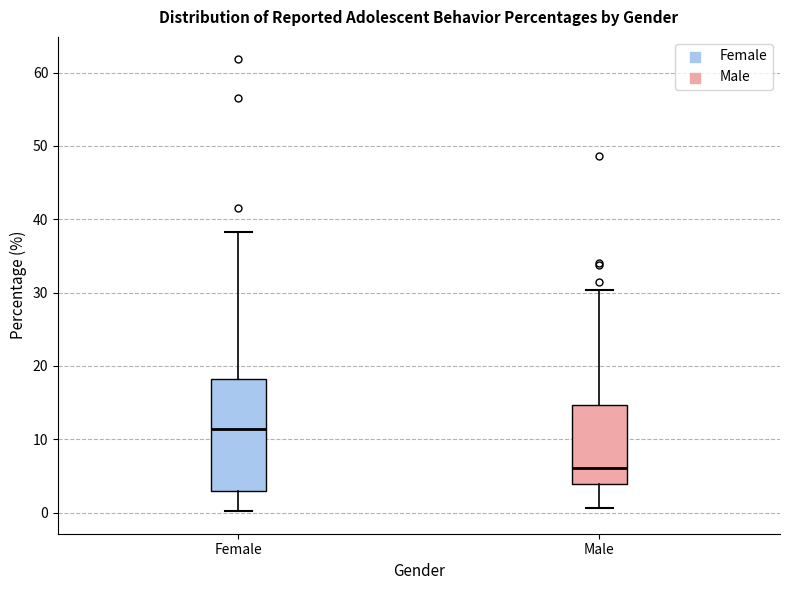

Comparing the boxes themselves (not the whiskers), which one is the tallest?

Female